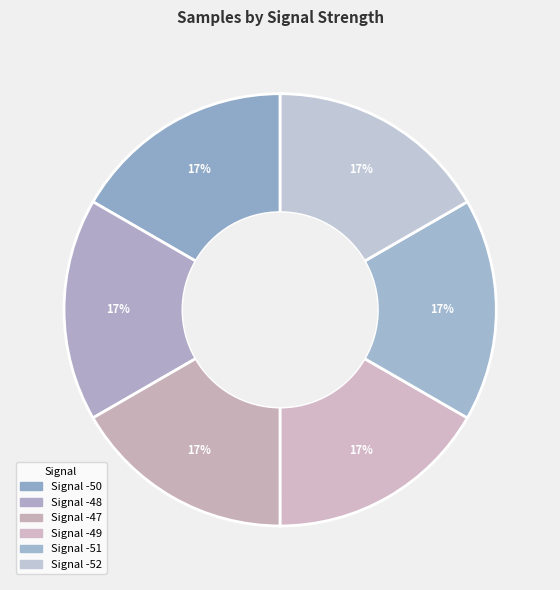

How many slices are in this pie chart?

6